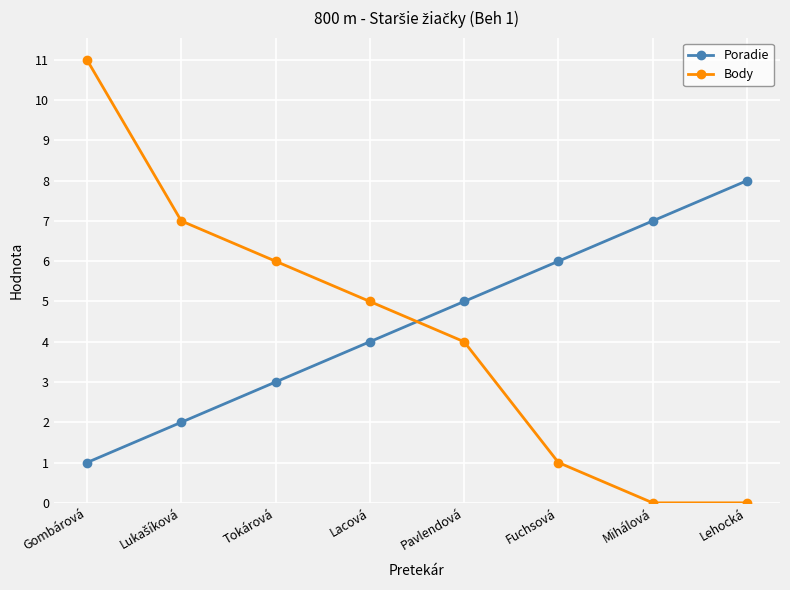

What value does the Poradie series have at Pavlendová?

5